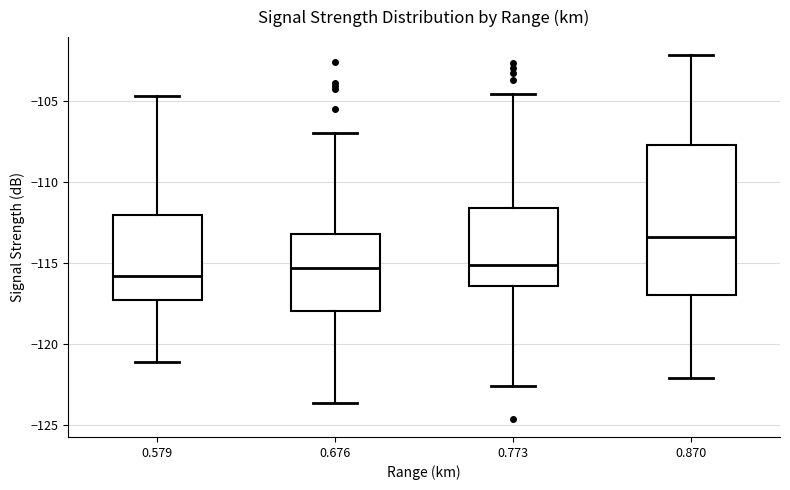

Comparing the boxes themselves (not the whiskers), which one is the tallest?

0.870